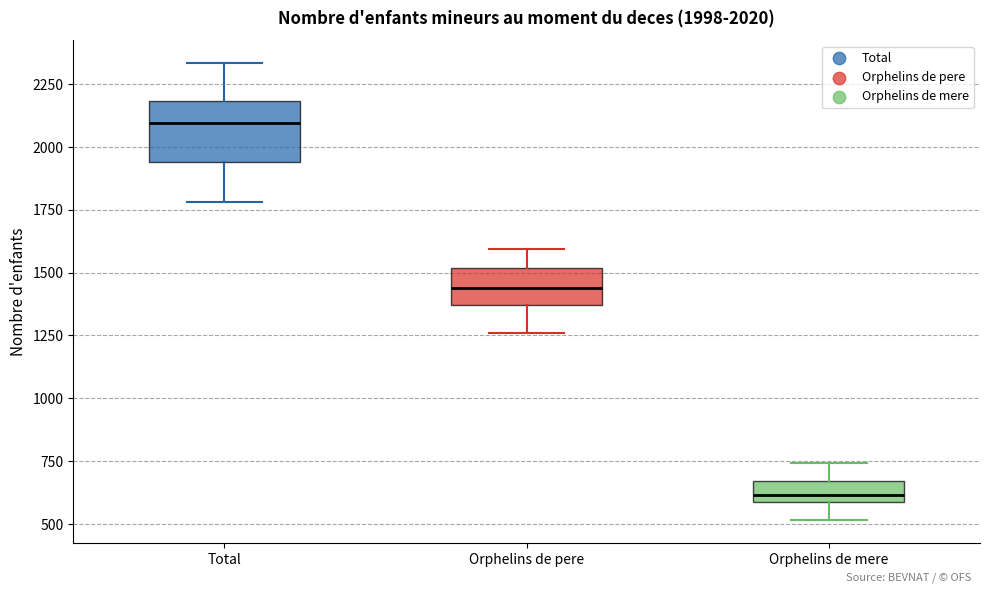

Which box's median line is the highest?

Total